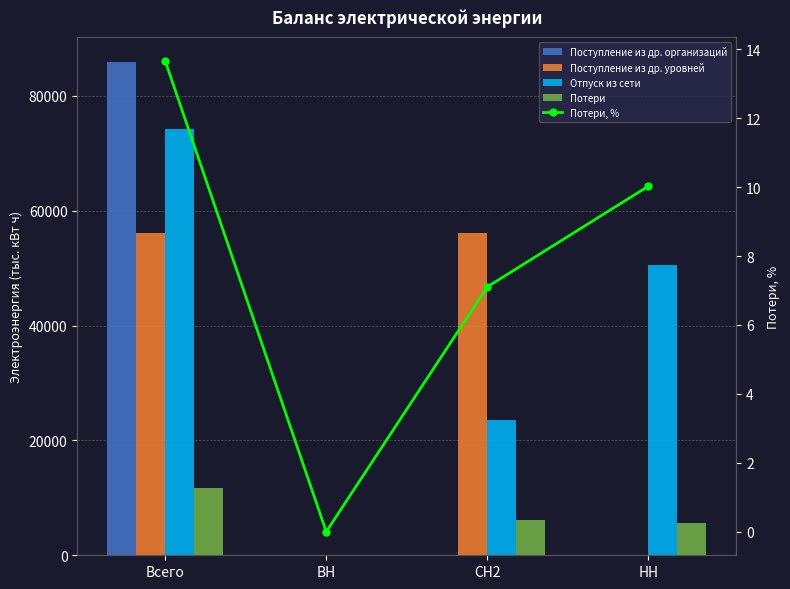

How many values in the Поступление из др. уровней series are below 56191?

2